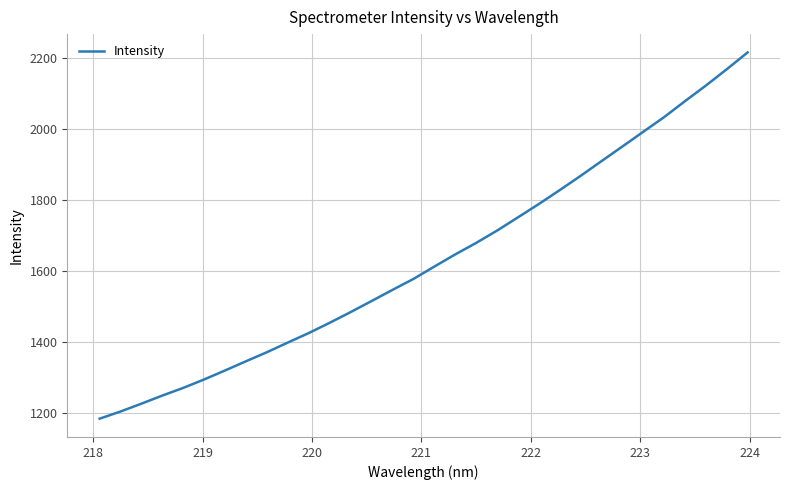

How many lines are shown in the chart?

1